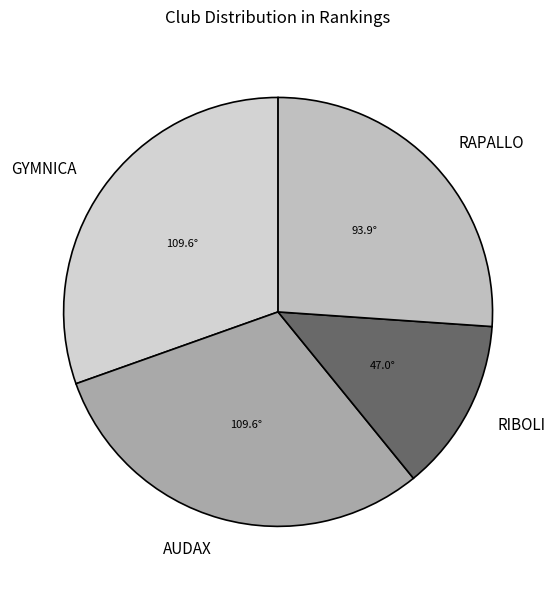

What is the ratio of the value at GYMNICA to the value at RAPALLO?

1.2